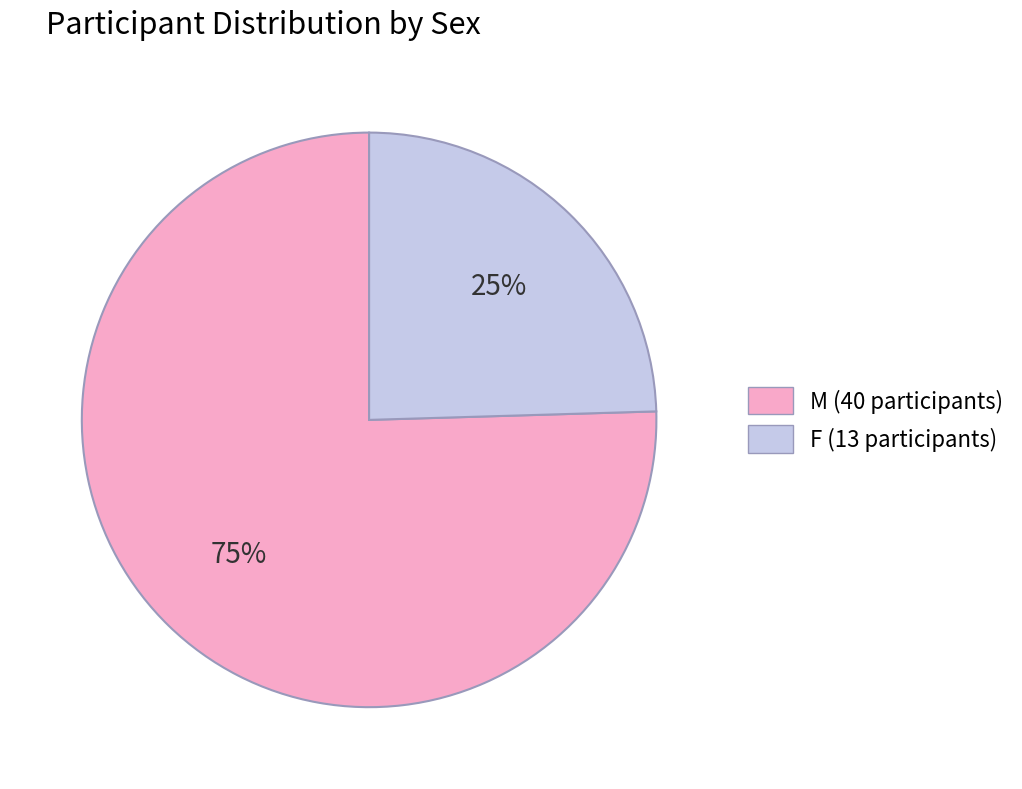

What is the smallest slice in the pie chart?

F